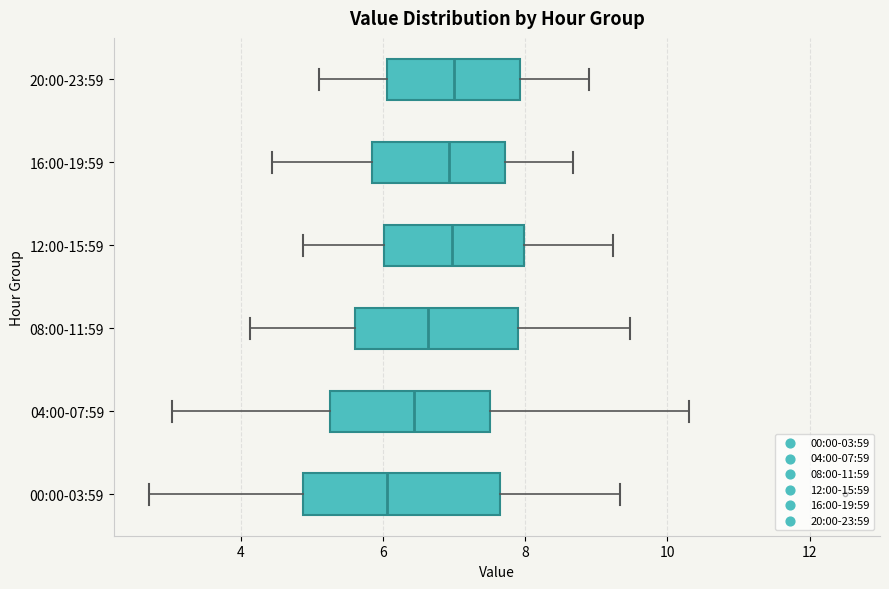

Comparing the boxes themselves (not the whiskers), which one is the widest?

00:00-03:59